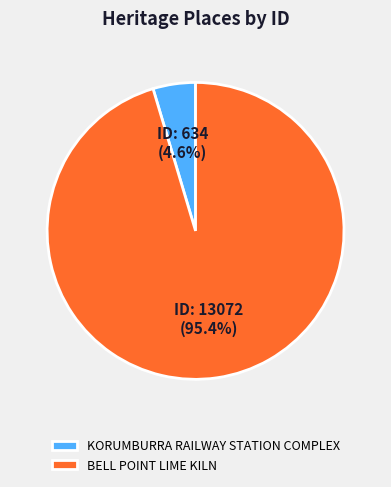

Combined, what portion of the pie is BELL POINT LIME KILN and KORUMBURRA RAILWAY STATION COMPLEX?

100.0%